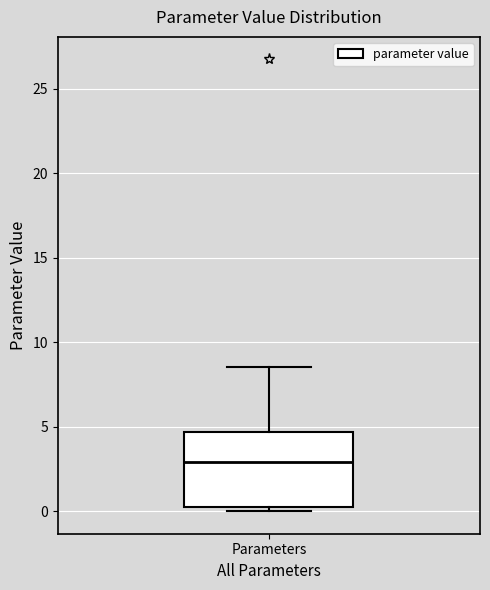

Where does the upper whisker of the box for Parameters end on the y-axis? The values are not printed on the chart, so give them approximately, as read against the axis.

8.5